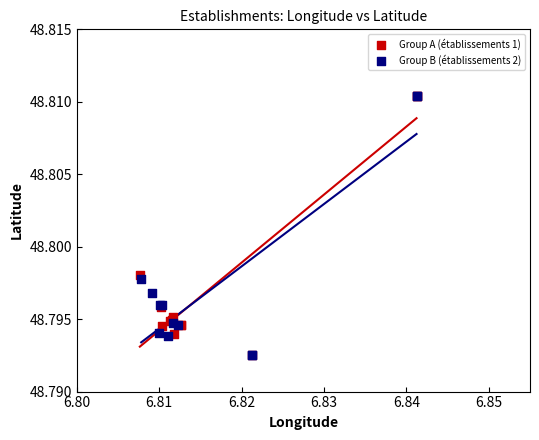

What are all the series names shown in the legend?

Group A (établissements 1), Group B (établissements 2)